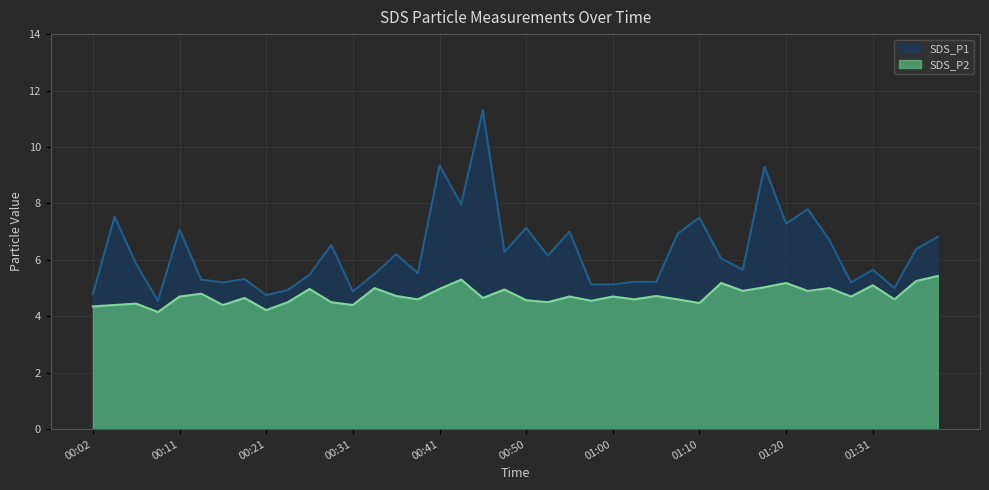

Is the value of SDS_P2 at 00:02 greater than the value of SDS_P1 at 00:14?

No